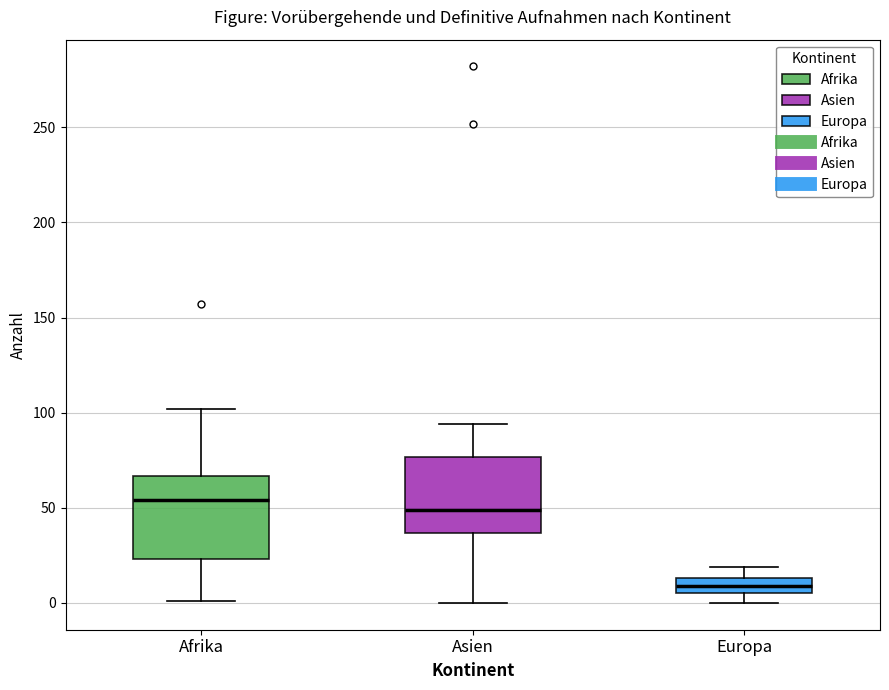

Where does the median line of the box for Asien sit on the y-axis? The values are not printed on the chart, so give them approximately, as read against the axis.

50